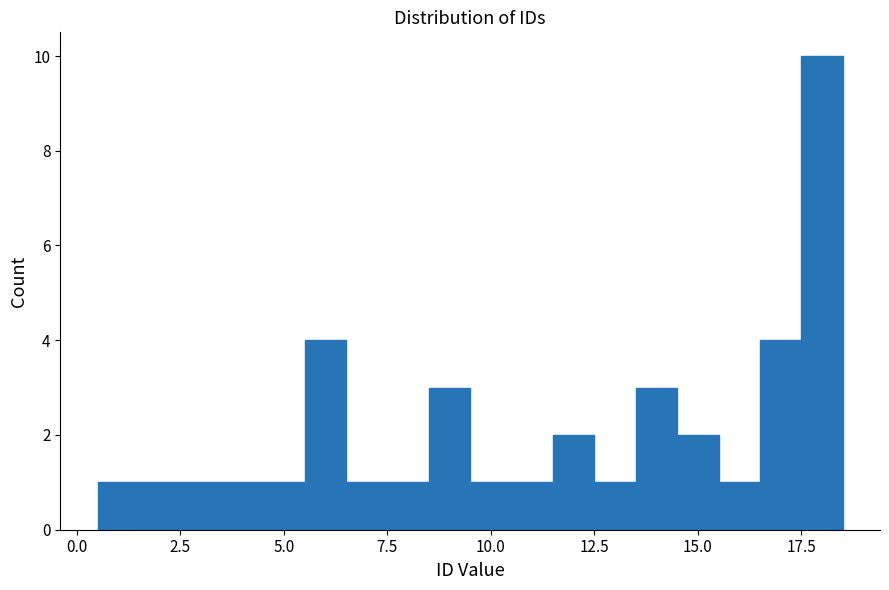

Around what value on the x-axis is the tallest bar? Give the approximate position of its centre, as read against the axis.

18.0